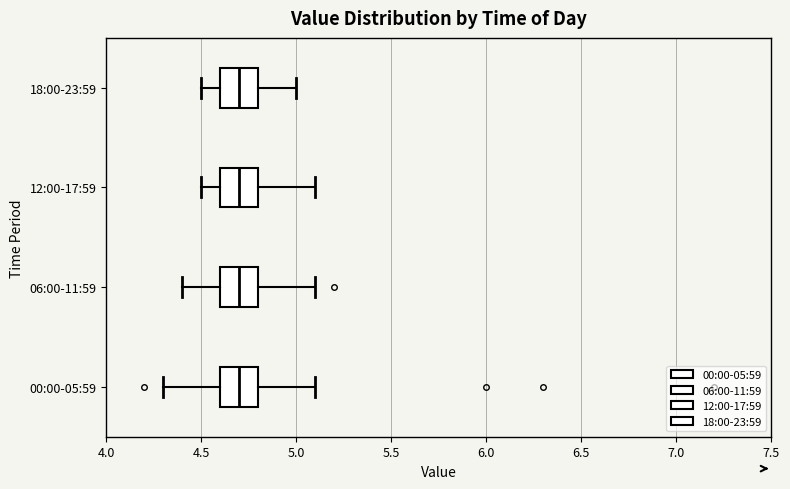

Reading bottom to top, transcribe this box plot: for each box, give where its median line is, the range the box spans, and where its two whiskers end, as read against the x-axis. The values are not printed on the chart, so give them approximately, as read against the axis.

00:00-05:59: median 4.7, box 4.6 to 4.8, whiskers 4.3 to 5.1
06:00-11:59: median 4.7, box 4.6 to 4.8, whiskers 4.4 to 5.1
12:00-17:59: median 4.7, box 4.6 to 4.8, whiskers 4.5 to 5.1
18:00-23:59: median 4.7, box 4.6 to 4.8, whiskers 4.5 to 5.0